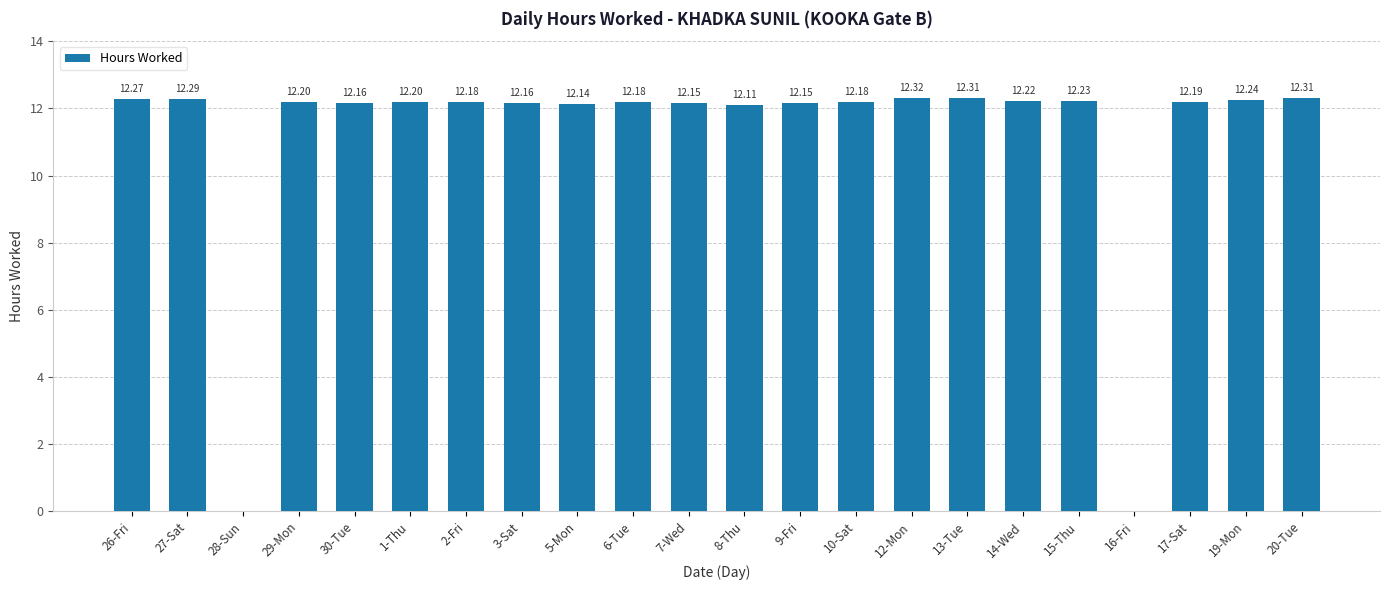

What is the sum of the values at 26-Fri and 9-Fri?

24.4